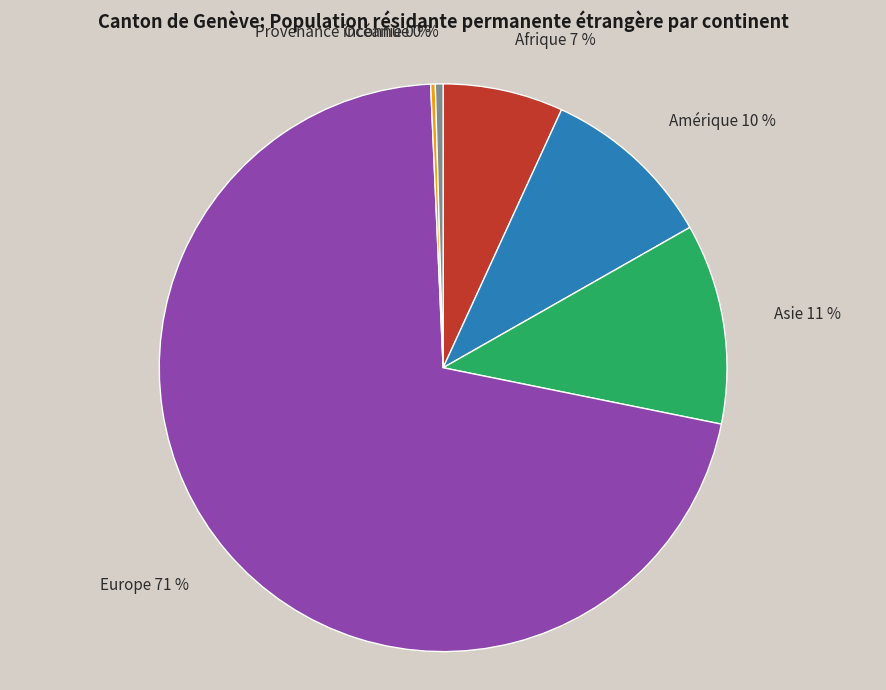

Which has a higher value, Provenance inconnue or Asie?

Asie